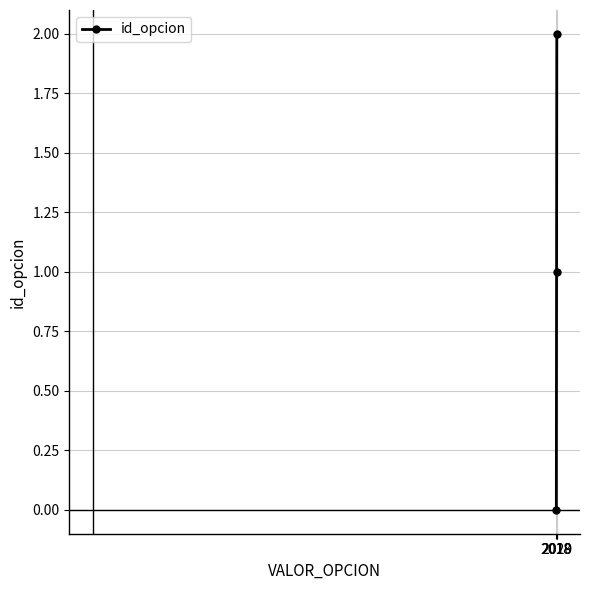

How many series are shown in this chart?

1